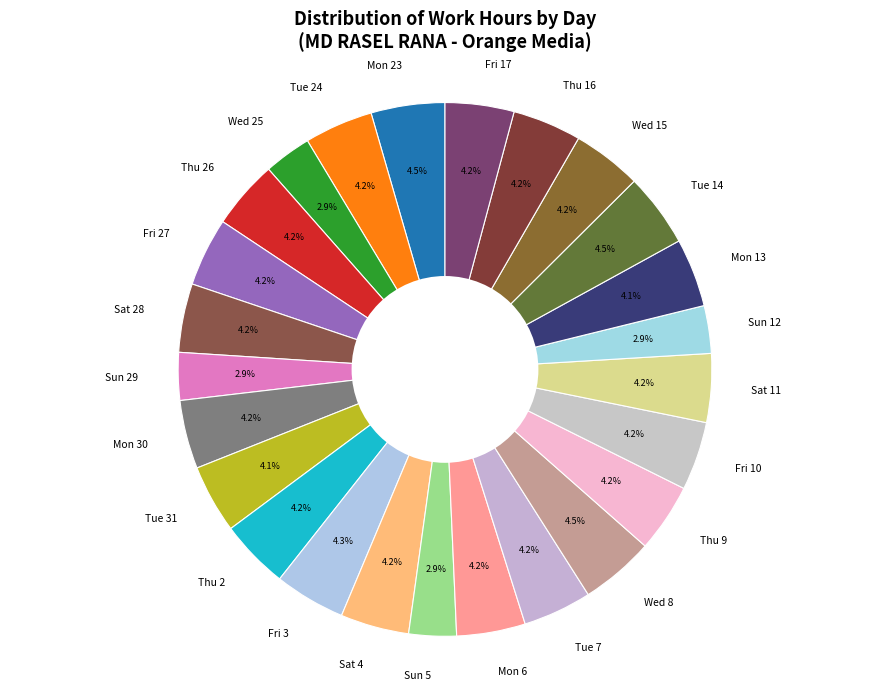

Is there any slice that represents more than half of the pie?

No